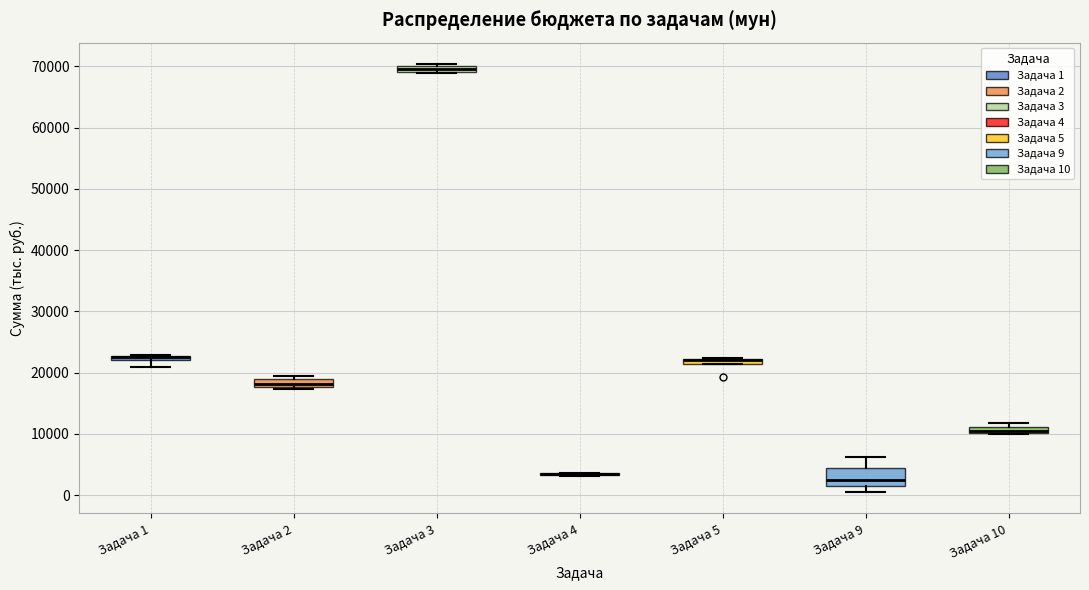

Where is the lower edge of the box for Задача 10 on the y-axis? The values are not printed on the chart, so give them approximately, as read against the axis.

10000